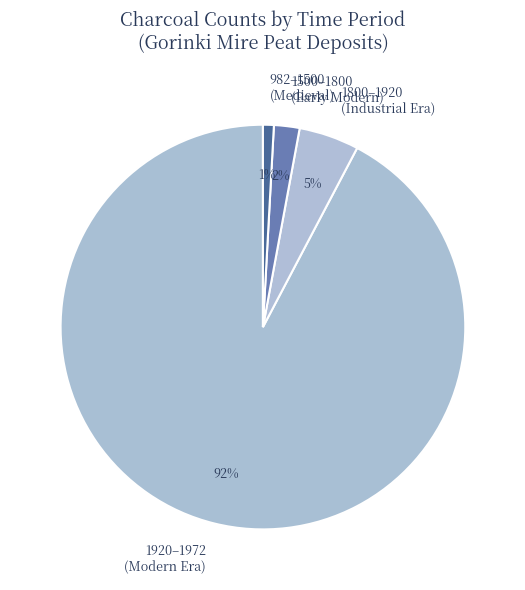

Which has a higher value, 982–1500 (Medieval) or 1500–1800 (Early Modern)?

1500–1800 (Early Modern)